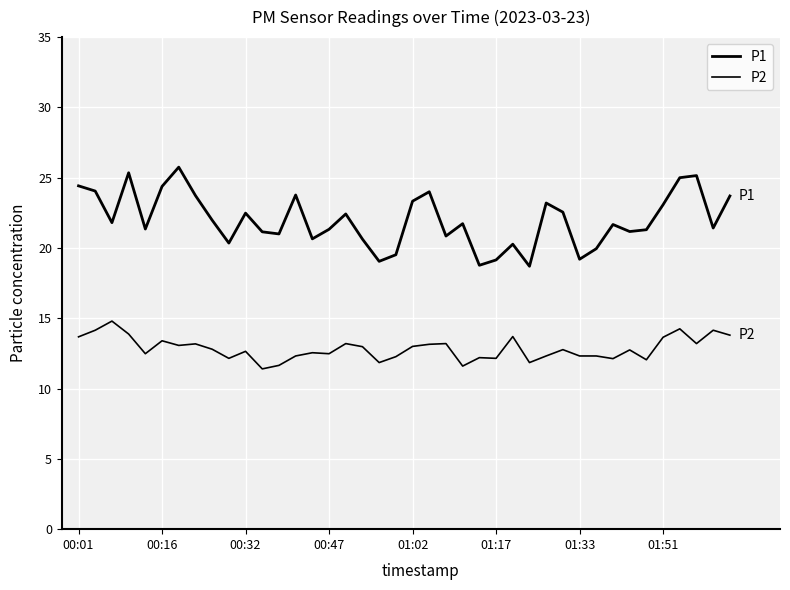

True or false: P1 and P2 intersect in this chart.

False